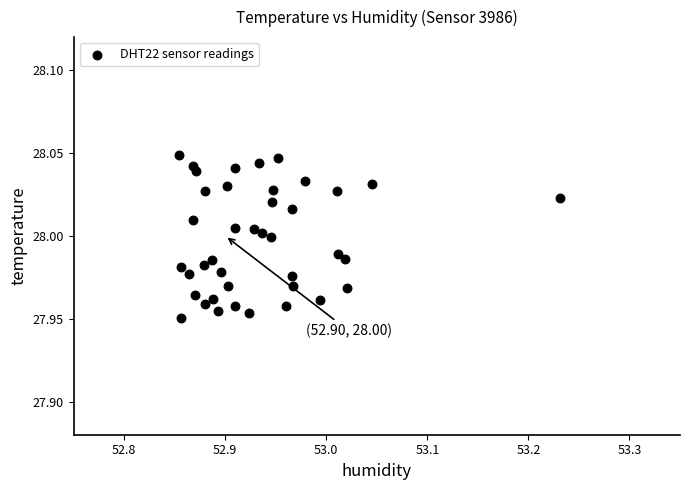

What is the range of X values (max minus min)?

0.4